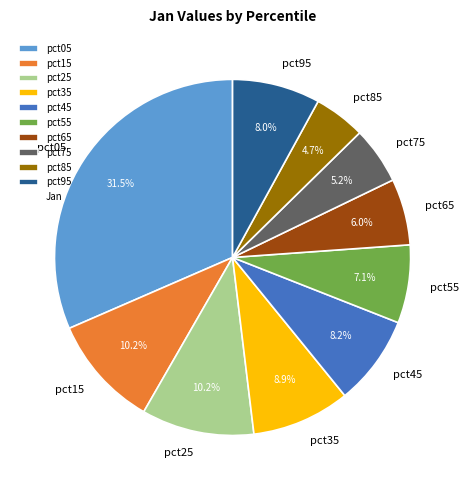

To the nearest percent, what portion does pct55 represent?

7%